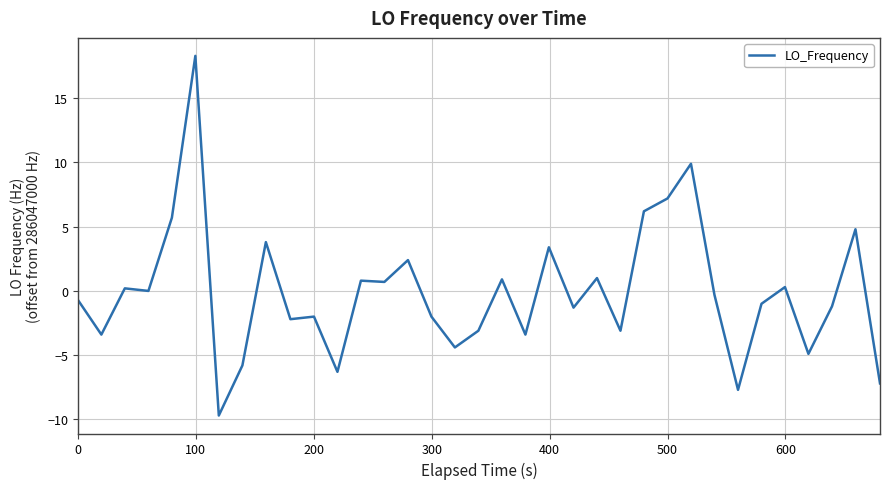

What is the difference between the maximum and minimum values?

28.0